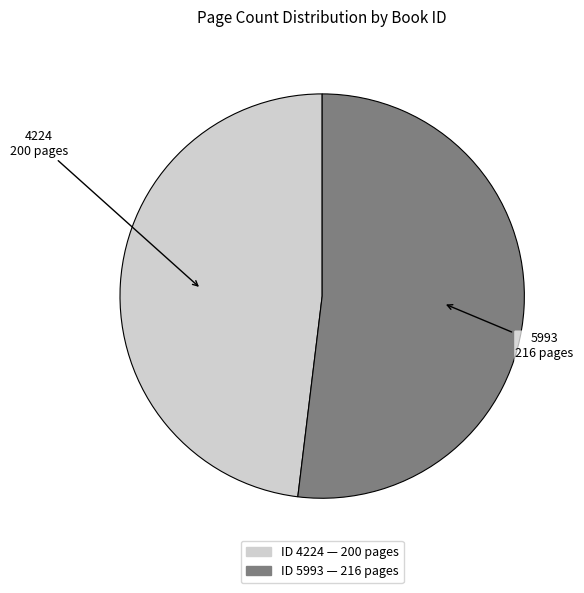

Is there any slice that represents more than half of the pie?

Yes